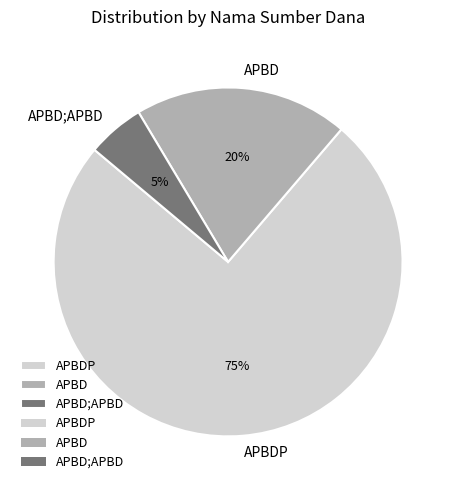

Is there any slice that represents more than half of the pie?

Yes